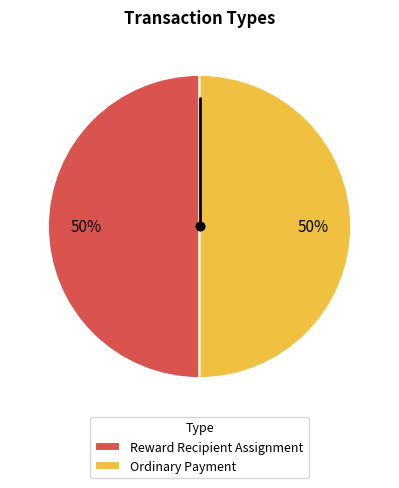

To the nearest percent, what portion does Ordinary Payment represent?

50%